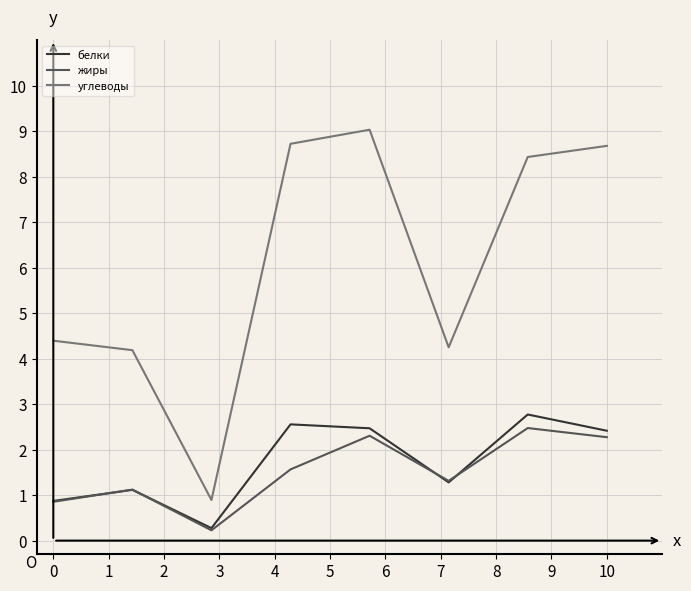

Is this an area chart (filled region under the line)?

No